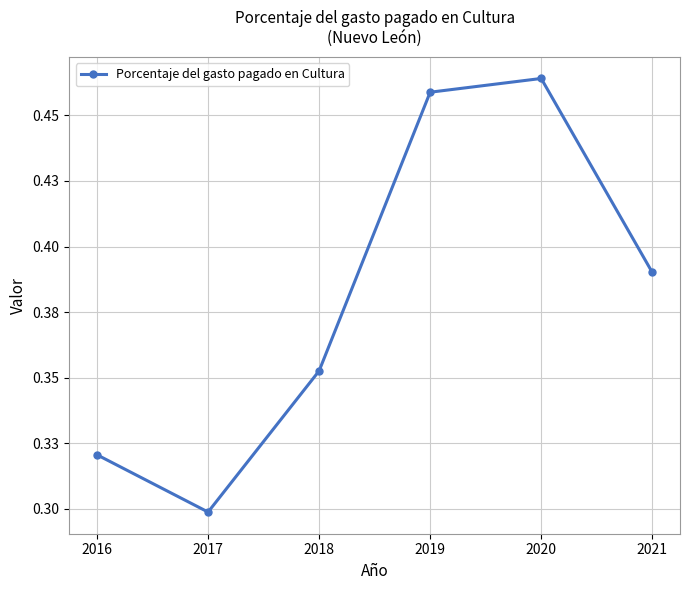

Is this an area chart (filled region under the line)?

No